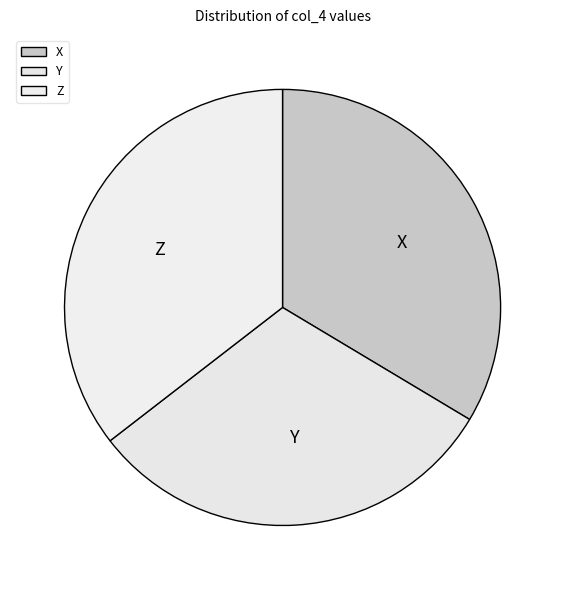

What is the smallest slice in the pie chart?

Y